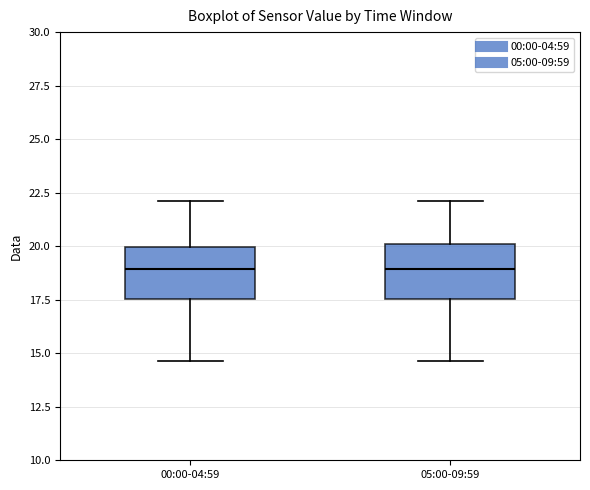

Where is the lower edge of the box for 00:00-04:59 on the y-axis? The values are not printed on the chart, so give them approximately, as read against the axis.

17.5